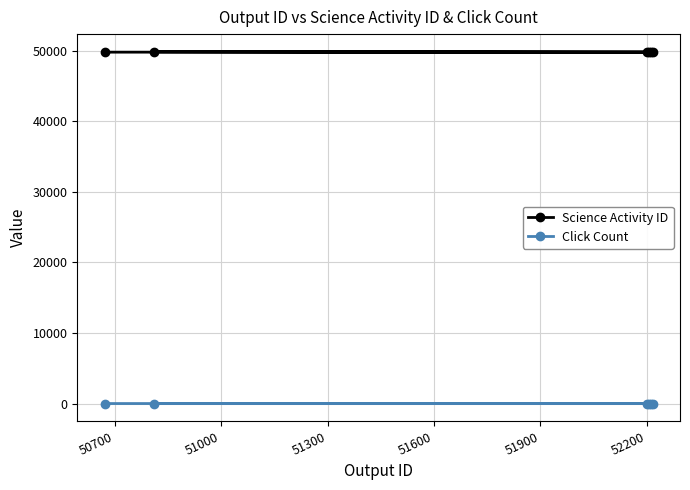

Rank the series by their average value, from lowest to highest.

Click Count, Science Activity ID